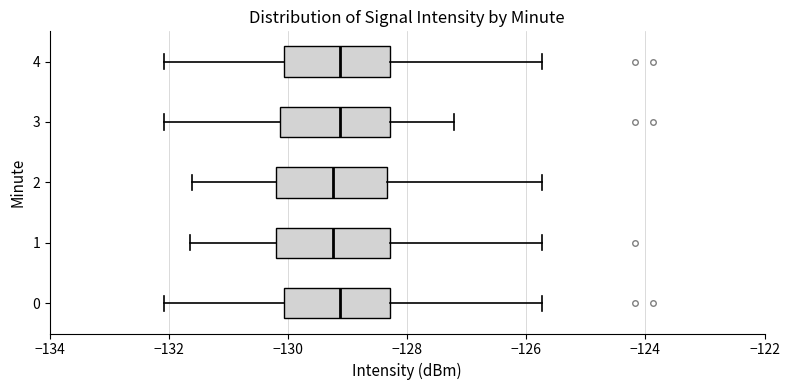

Reading bottom to top, transcribe this box plot: for each box, give where its median line is, the range the box spans, and where its two whiskers end, as read against the x-axis. The values are not printed on the chart, so give them approximately, as read against the axis.

0: median -129.2, box -130.0 to -128.2, whiskers -132.0 to -125.8
1: median -129.2, box -130.2 to -128.2, whiskers -131.6 to -125.8
2: median -129.2, box -130.2 to -128.4, whiskers -131.6 to -125.8
3: median -129.2, box -130.2 to -128.2, whiskers -132.0 to -127.2
4: median -129.2, box -130.0 to -128.2, whiskers -132.0 to -125.8